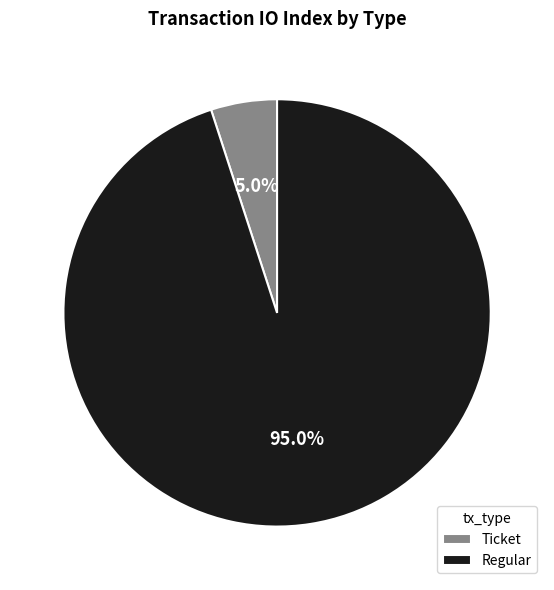

Between Regular and Ticket, which is larger?

Regular